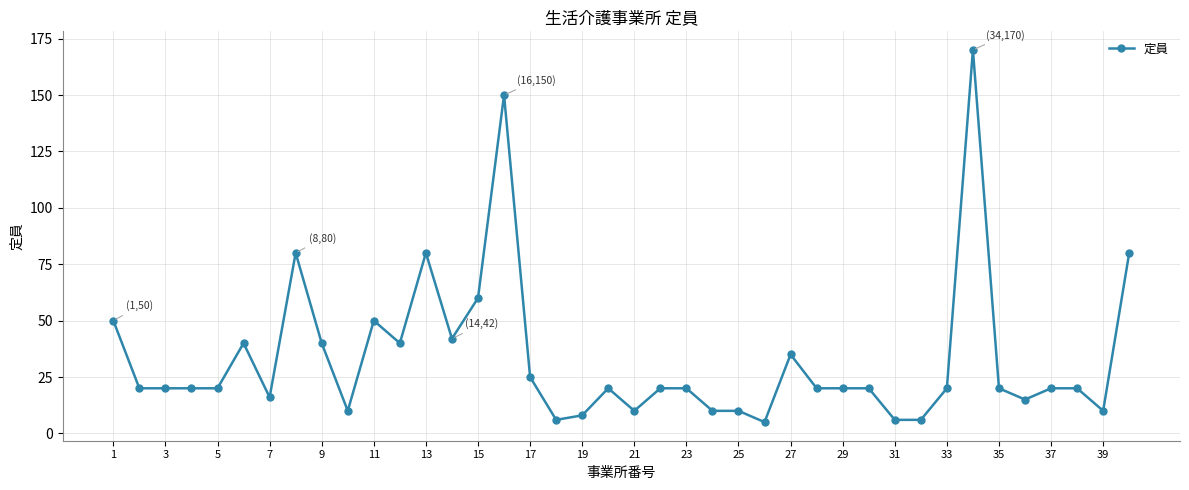

What is the difference between the second highest and minimum values?

145